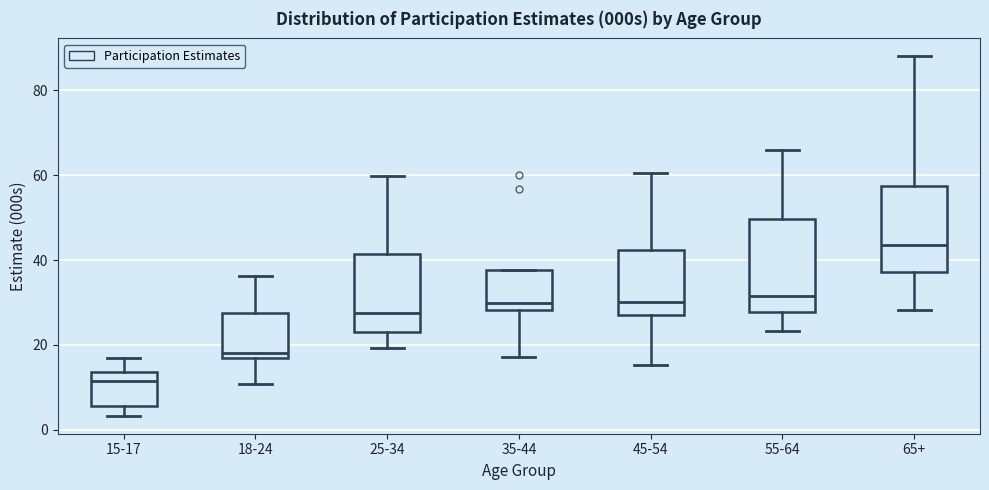

Where does the median line of the box for 25-34 sit on the y-axis? The values are not printed on the chart, so give them approximately, as read against the axis.

28